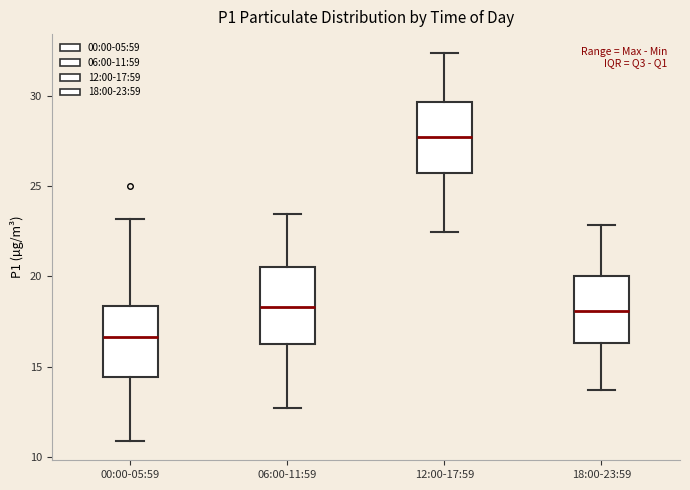

Reading left to right, transcribe this box plot: for each box, give where its median line is, the range the box spans, and where its two whiskers end, as read against the y-axis. The values are not printed on the chart, so give them approximately, as read against the axis.

00:00-05:59: median 16.5, box 14.5 to 18.5, whiskers 11.0 to 23.0
06:00-11:59: median 18.5, box 16.0 to 20.5, whiskers 12.5 to 23.5
12:00-17:59: median 27.5, box 25.5 to 29.5, whiskers 22.5 to 32.5
18:00-23:59: median 18.0, box 16.5 to 20.0, whiskers 13.5 to 23.0